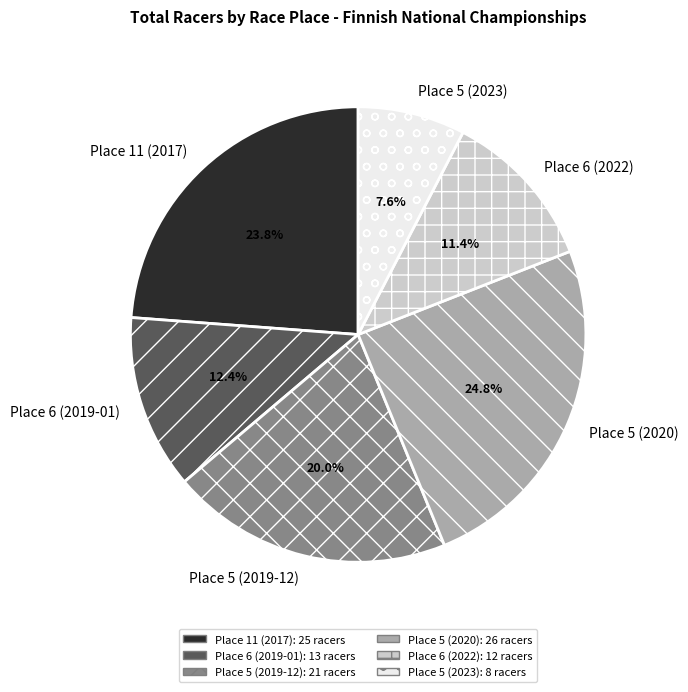

Which has a higher value, Place 11 (2017) or Place 5 (2020)?

Place 5 (2020)